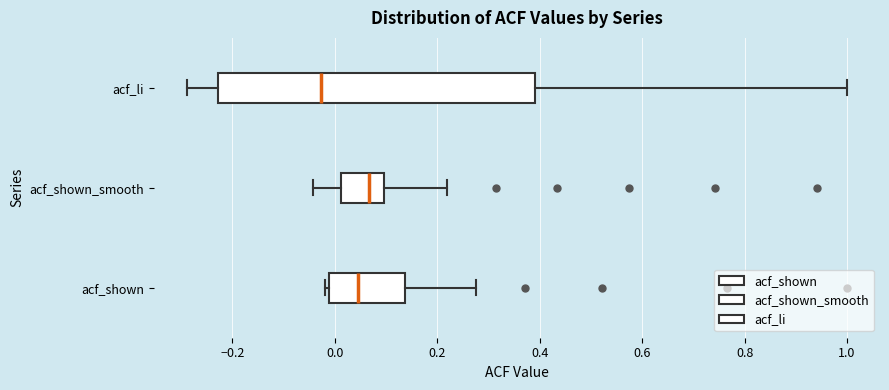

Where does the right whisker of the box for acf_shown end on the x-axis? The values are not printed on the chart, so give them approximately, as read against the axis.

0.28